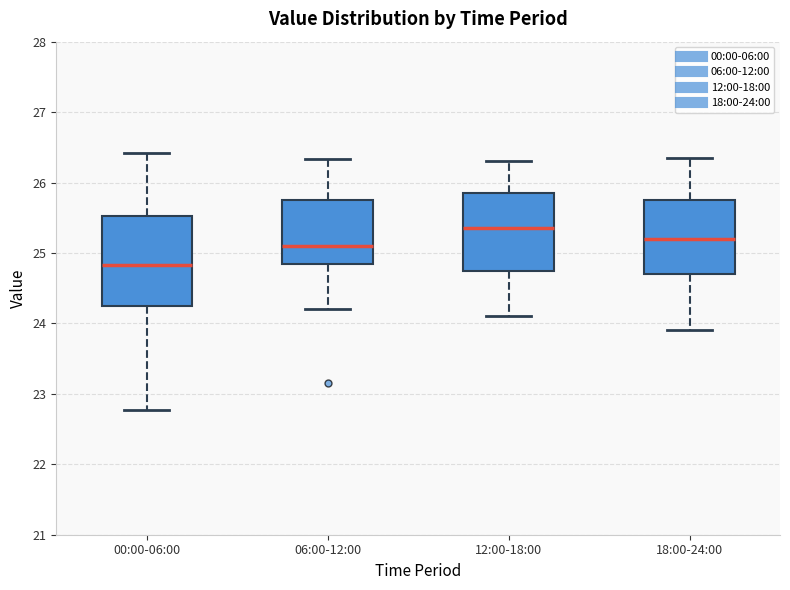

Reading left to right, transcribe this box plot: for each box, give where its median line is, the range the box spans, and where its two whiskers end, as read against the y-axis. The values are not printed on the chart, so give them approximately, as read against the axis.

00:00-06:00: median 24.8, box 24.3 to 25.5, whiskers 22.8 to 26.4
06:00-12:00: median 25.1, box 24.9 to 25.8, whiskers 24.2 to 26.3
12:00-18:00: median 25.4, box 24.8 to 25.9, whiskers 24.1 to 26.3
18:00-24:00: median 25.2, box 24.7 to 25.8, whiskers 23.9 to 26.4